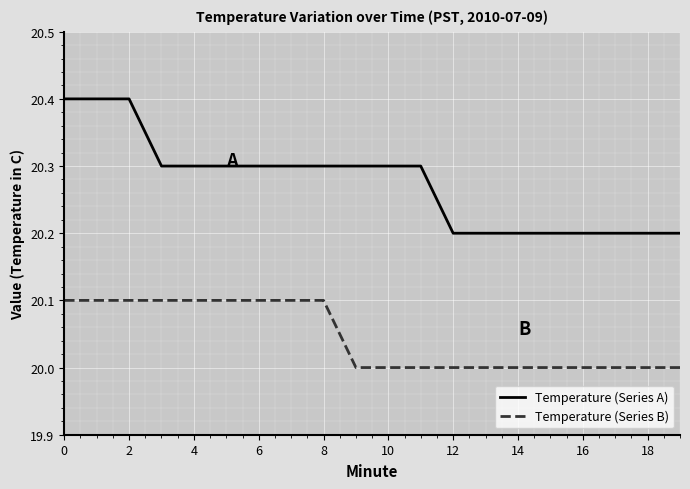

What is the maximum value shown in the chart?

20.4